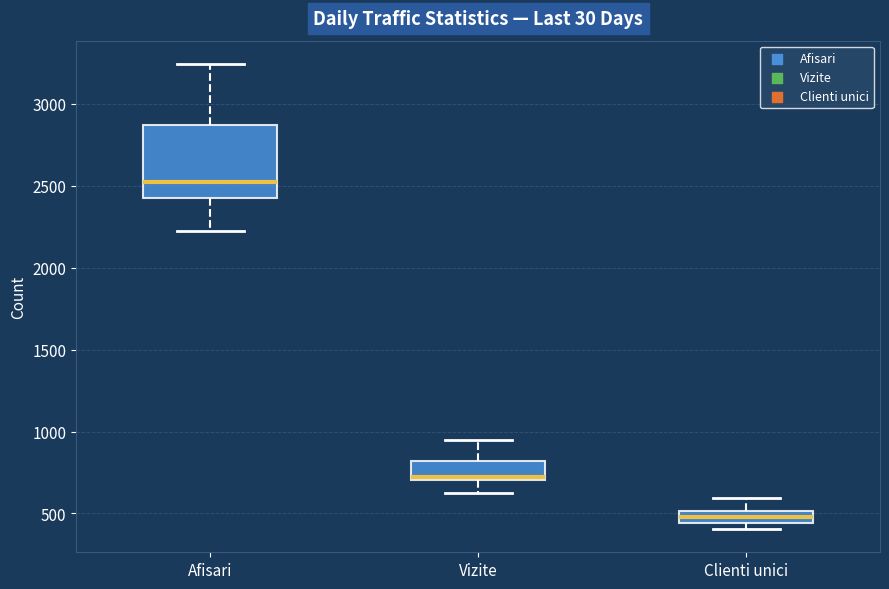

Which box's median line is the lowest?

Clienti unici